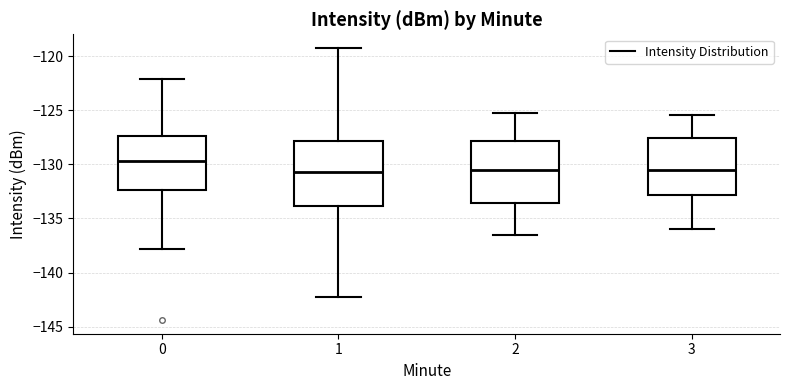

Reading left to right, read every box against the y-axis: the position of its median line, the range the box covers, and the ends of its whiskers. The values are not printed on the chart, so give them approximately, as read against the axis.

0: median -129.5, box -132.5 to -127.5, whiskers -138.0 to -122.0
1: median -130.5, box -134.0 to -128.0, whiskers -142.5 to -119.0
2: median -130.5, box -133.5 to -128.0, whiskers -136.5 to -125.5
3: median -130.5, box -133.0 to -127.5, whiskers -136.0 to -125.5